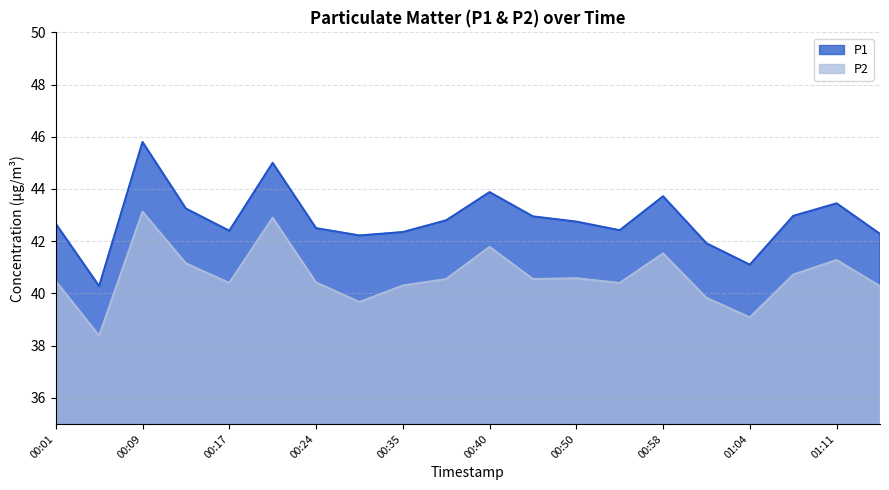

At which category does P2 reach its first local peak?

00:09